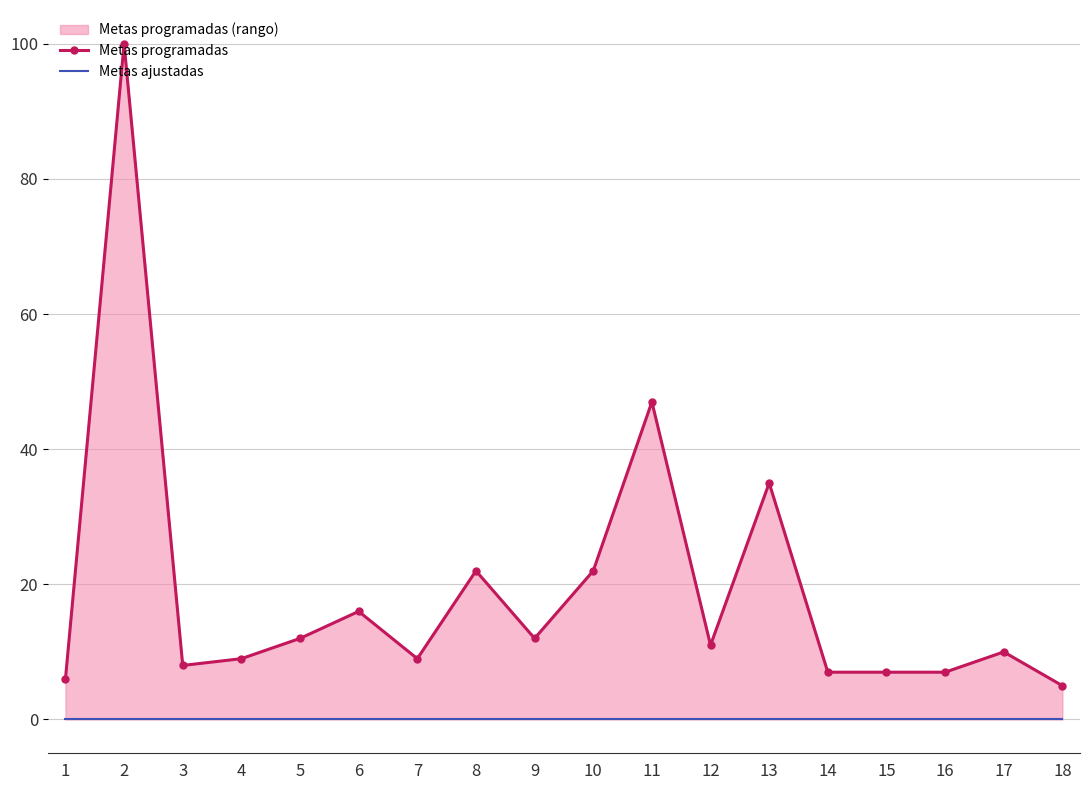

At how many categories does at least one series exceed 26?

3